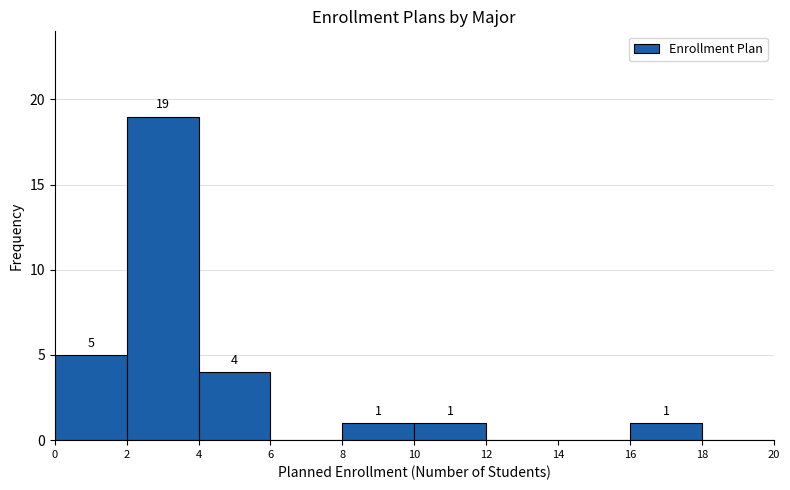

Over which range of the x-axis is the bar tallest?

2 to 4